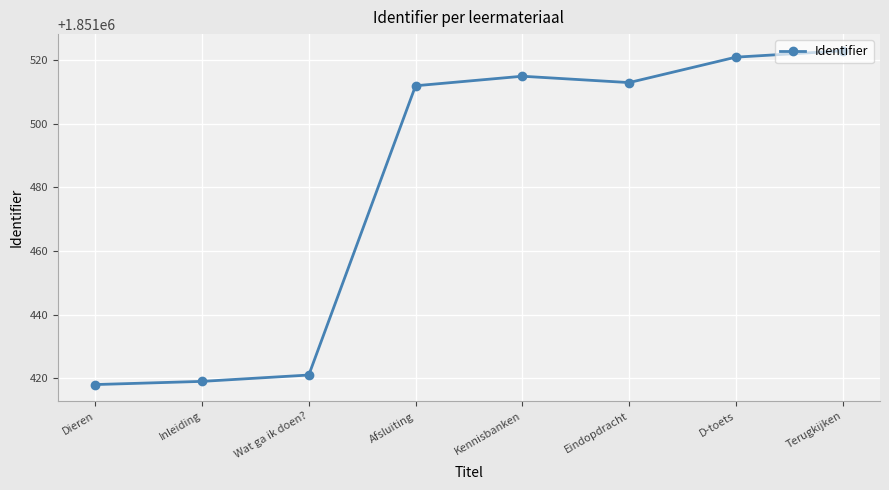

Which has a higher value, Kennisbanken or Terugkijken?

Terugkijken